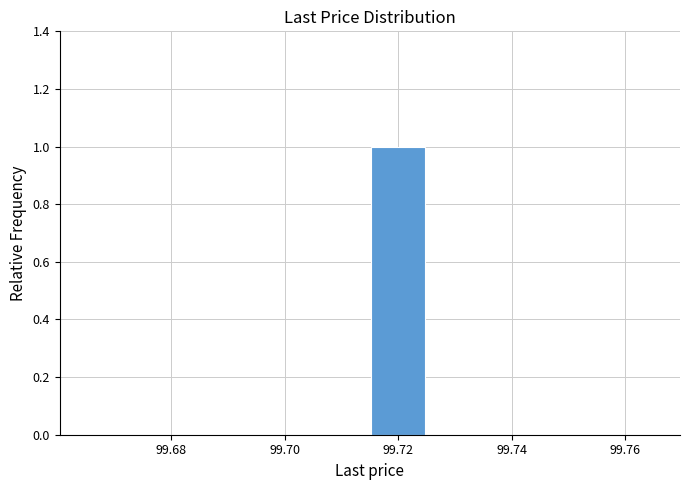

Reading left to right, list every bar in this chart as the range it spans on the x-axis followed by its height. Neither the bar edges nor the heights are printed on the chart, so give them approximately, as read against the axes.

99.665 to 99.675: 0
99.675 to 99.685: 0
99.685 to 99.695: 0
99.695 to 99.705: 0
99.705 to 99.715: 0
99.715 to 99.725: 1
99.725 to 99.735: 0
99.735 to 99.745: 0
99.745 to 99.755: 0
99.755 to 99.765: 0